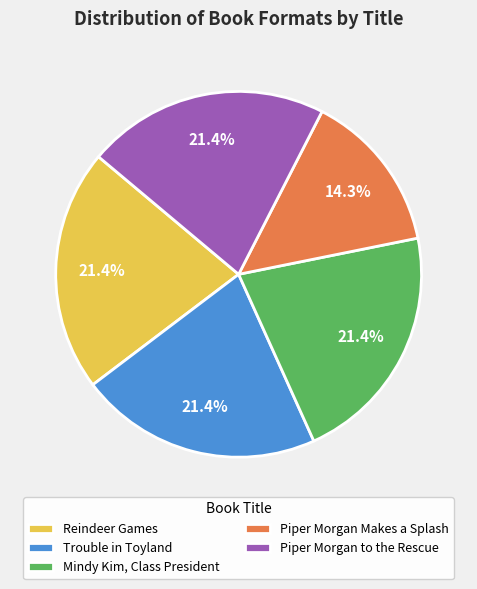

What percentage is the Trouble in Toyland slice, to the nearest percent?

21%